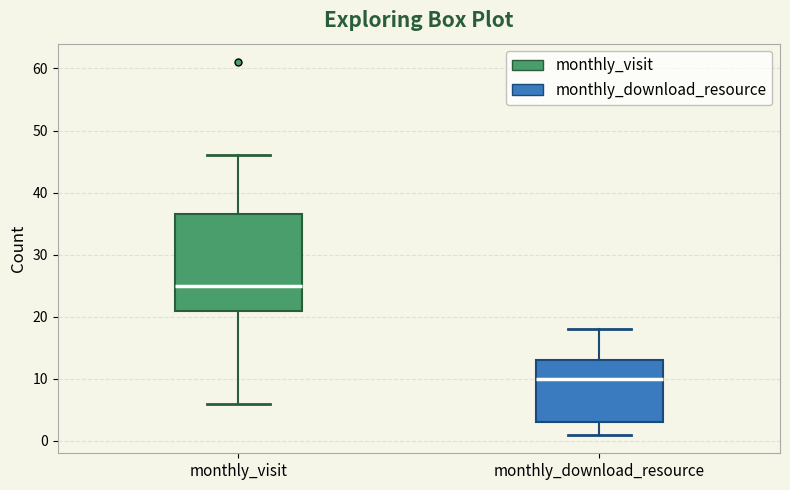

Which box is the tallest, from its lower edge to its upper edge?

monthly_visit